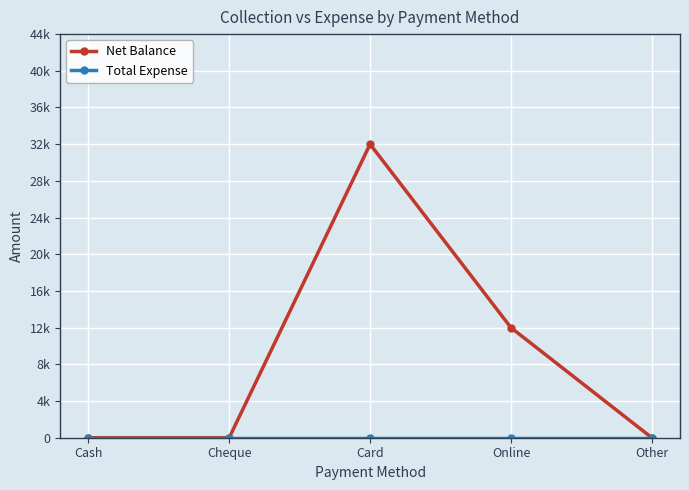

Is this an area chart (filled region under the line)?

No